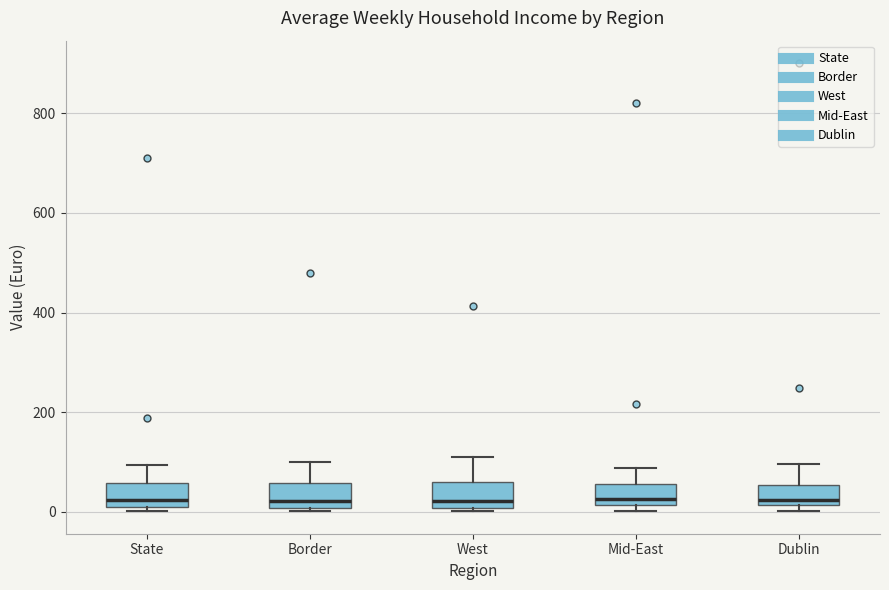

Where does the median line of the box for State sit on the y-axis? The values are not printed on the chart, so give them approximately, as read against the axis.

20